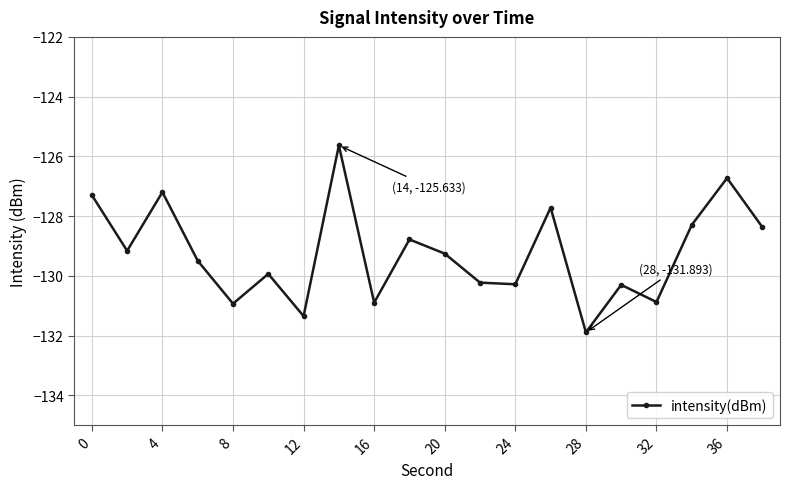

What is the average value?

-129.2